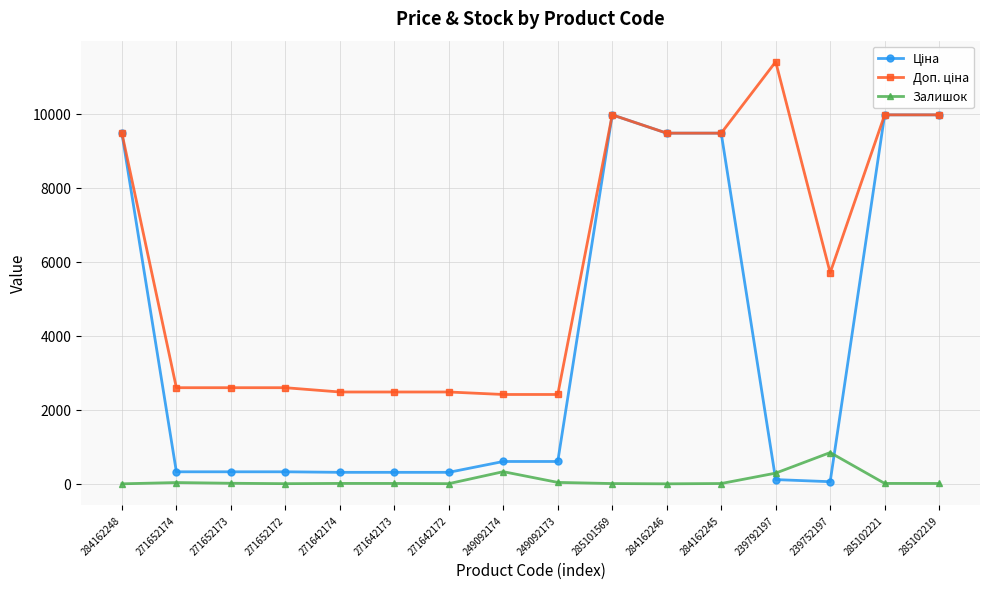

Which category has the highest value across all series?

239792197